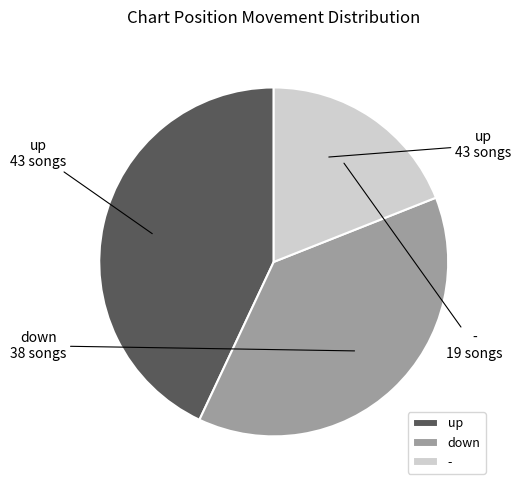

True or false: down accounts for 38% of the total.

True